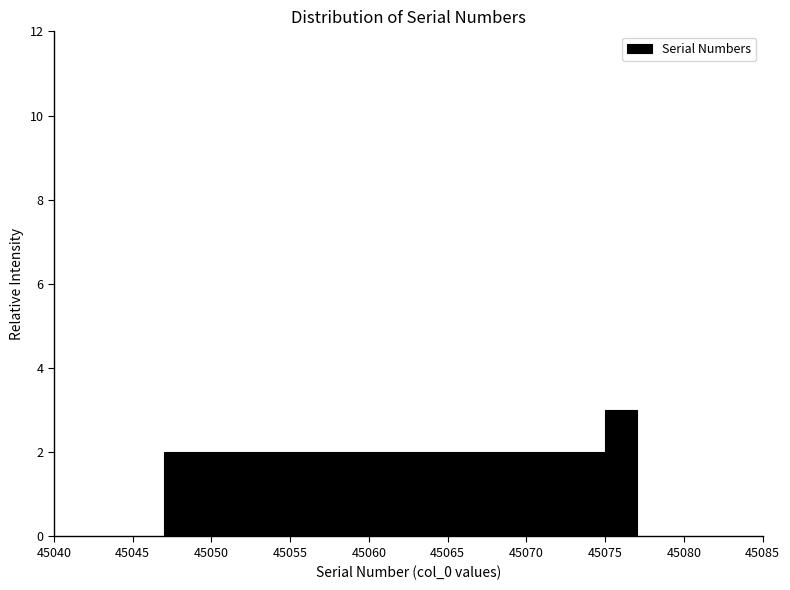

Which range on the x-axis has the tallest bar?

45075 to 45077